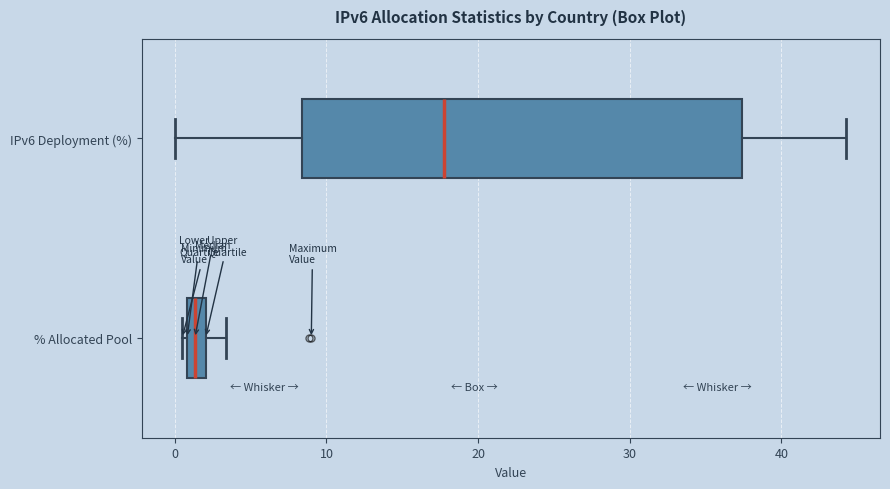

Comparing the boxes themselves (not the whiskers), which one is the widest?

IPv6 Deployment (%)